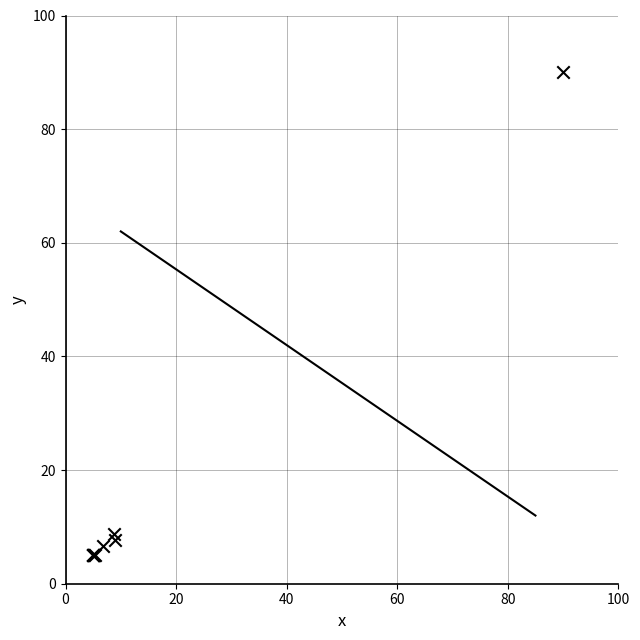

What Y value in the scatter plot is closest to 47?

8.7